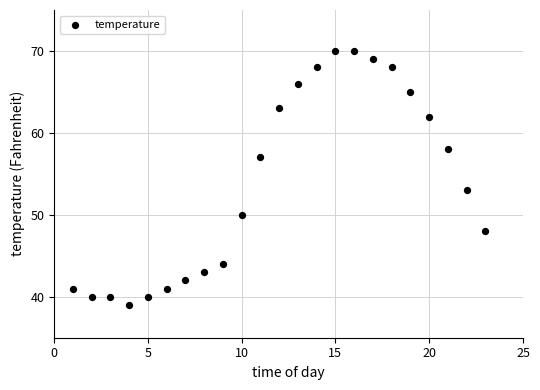

What is the range of X values (max minus min)?

22